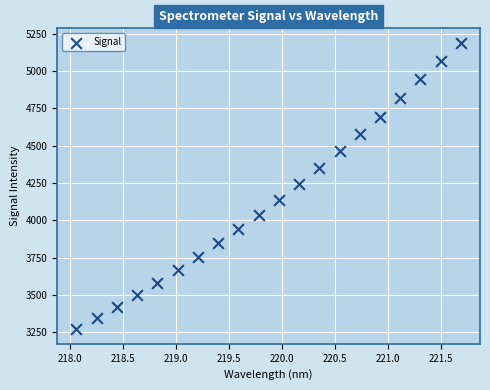

What is the range of X values (max minus min)?

3.6